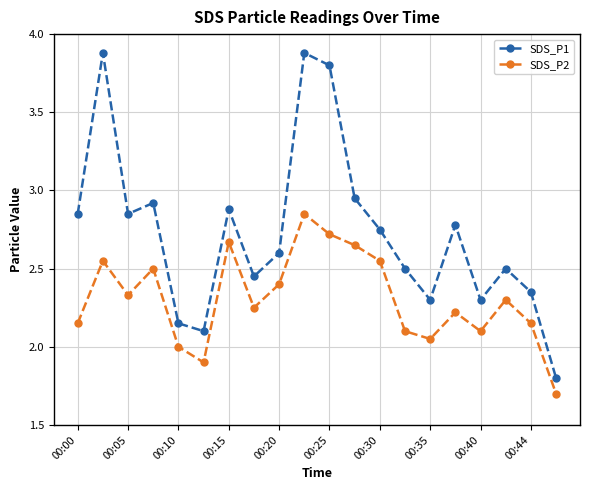

What is the smallest value displayed?

1.7